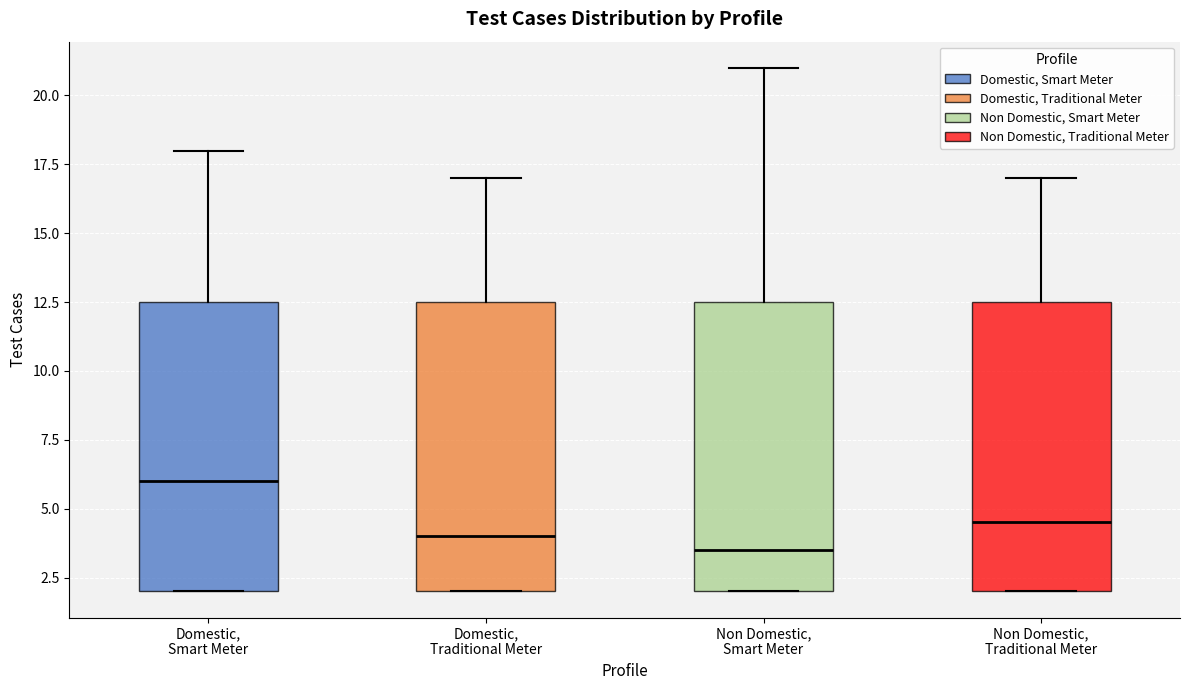

Reading left to right, read every box against the y-axis: the position of its median line, the range the box covers, and the ends of its whiskers. The values are not printed on the chart, so give them approximately, as read against the axis.

Domestic, Smart Meter: median 6.0, box 2.0 to 12.5, whiskers 2.0 to 18.0
Domestic, Traditional Meter: median 4.0, box 2.0 to 12.5, whiskers 2.0 to 17.0
Non Domestic, Smart Meter: median 3.5, box 2.0 to 12.5, whiskers 2.0 to 21.0
Non Domestic, Traditional Meter: median 4.5, box 2.0 to 12.5, whiskers 2.0 to 17.0